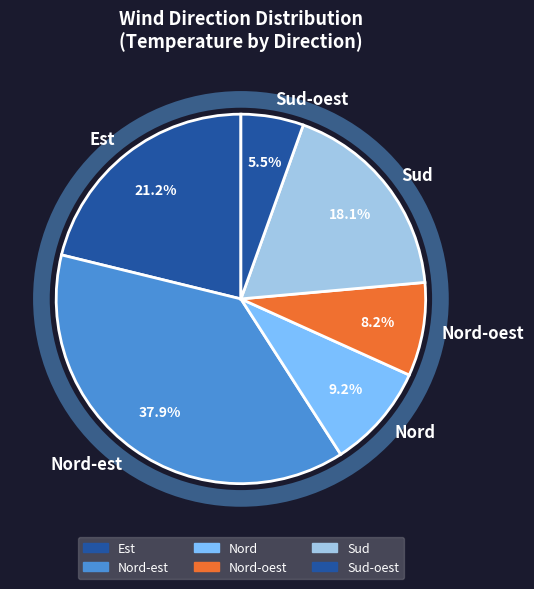

Approximately how many times larger is the value at Sud compared to Nord?

2.0